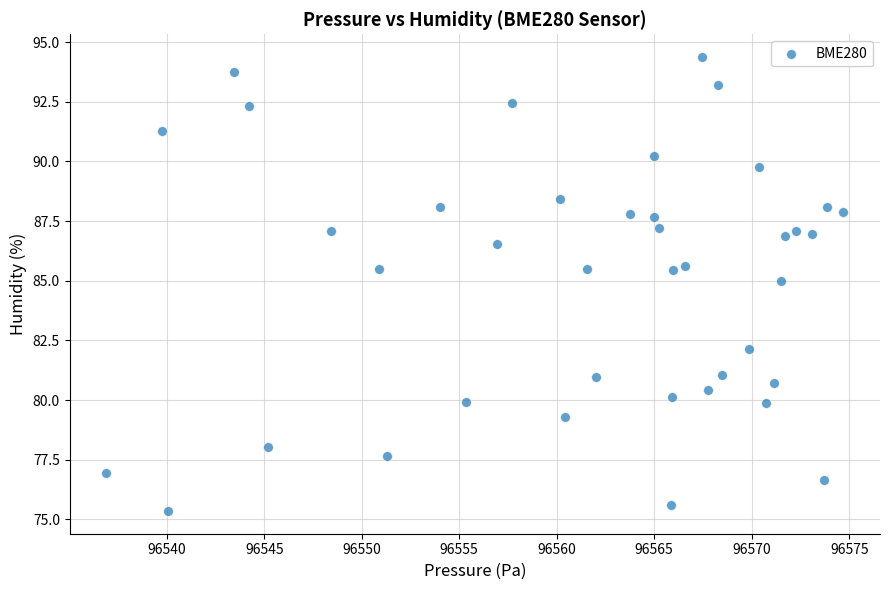

What Y value in the scatter plot is closest to 84?

85.0